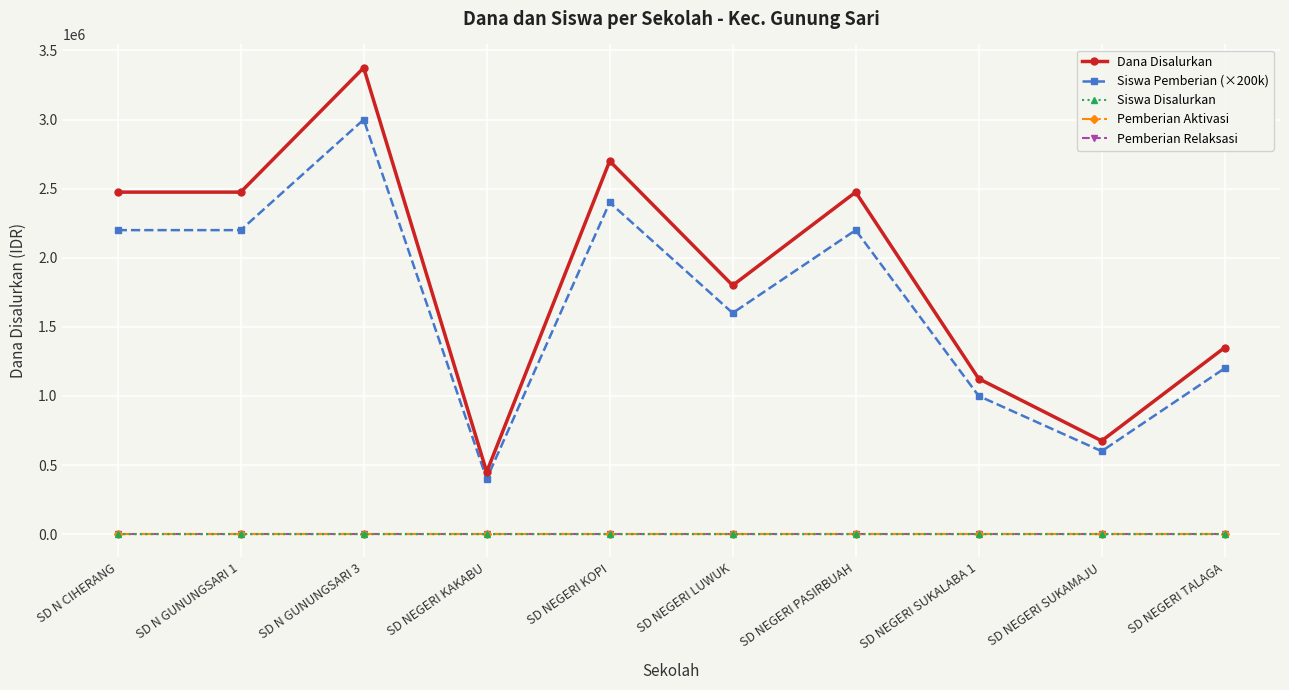

Between SD NEGERI TALAGA and SD N CIHERANG, which is larger?

SD N CIHERANG